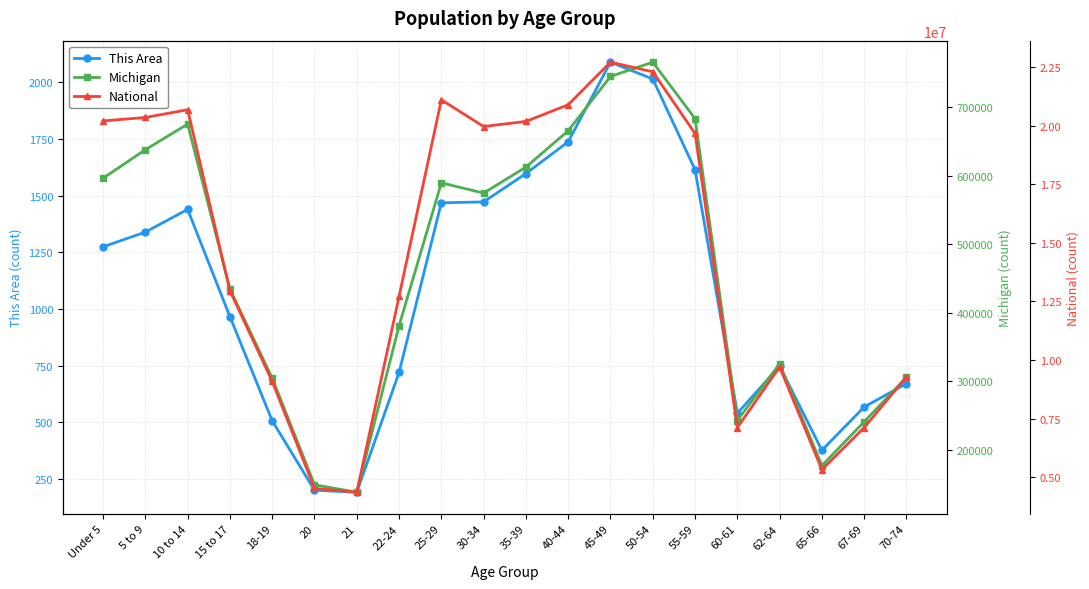

What are all the series names shown in the legend?

This Area, Michigan, National